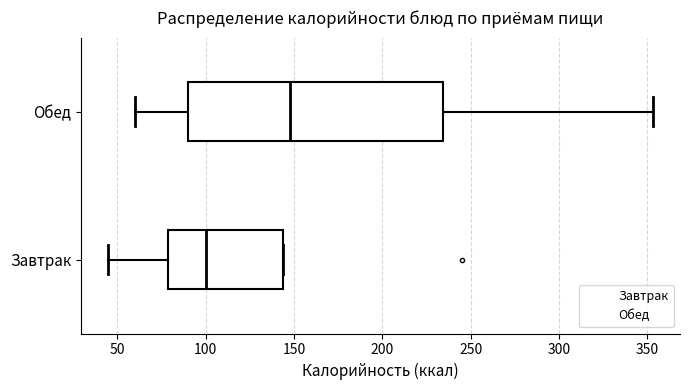

Reading bottom to top, read every box against the x-axis: the position of its median line, the range the box covers, and the ends of its whiskers. The values are not printed on the chart, so give them approximately, as read against the axis.

Завтрак: median 100, box 80 to 145, whiskers 45 to 145
Обед: median 150, box 90 to 235, whiskers 60 to 355